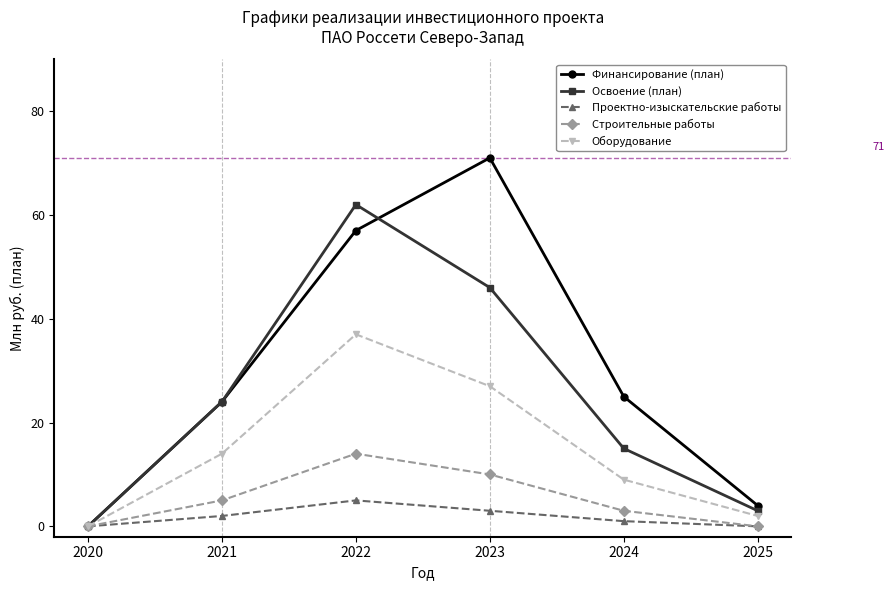

What is the maximum value for Освоение (план)?

62